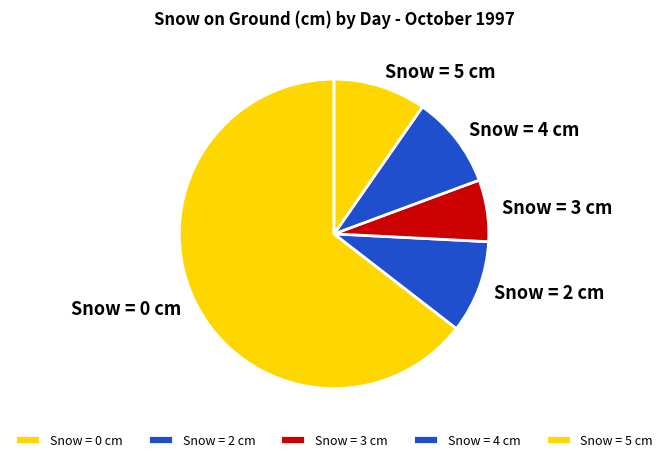

Does any single category account for the majority?

Yes